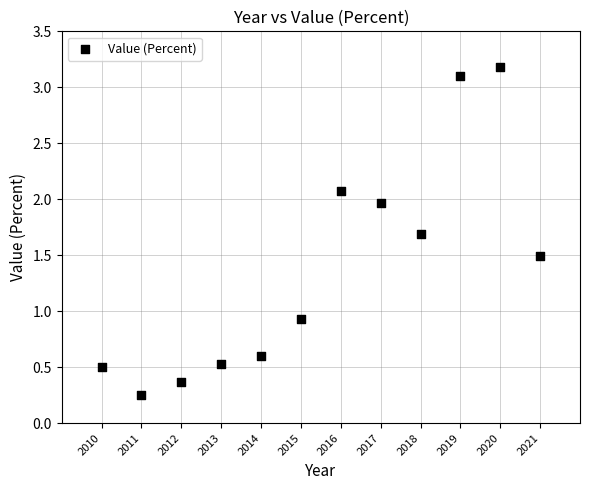

What is the range of Y values (max minus min)?

2.9